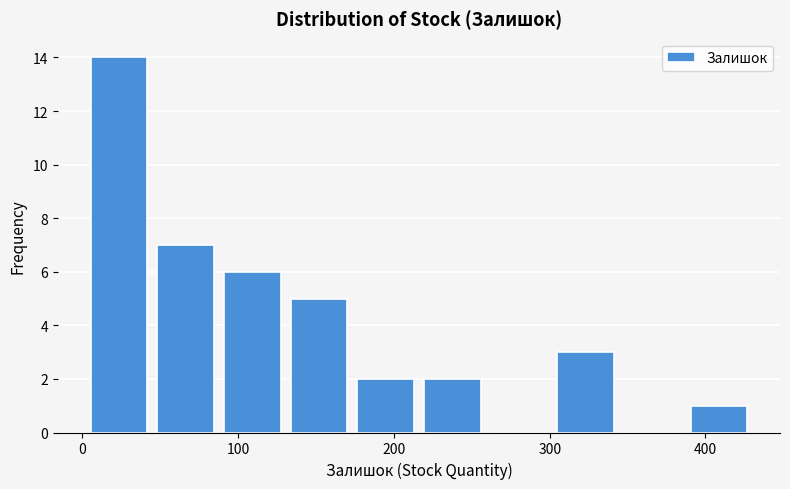

What is the height of the bar covering 90 to 130 on the x-axis? Neither the bar edges nor the heights are printed on the chart, so give them approximately, as read against the axes.

6